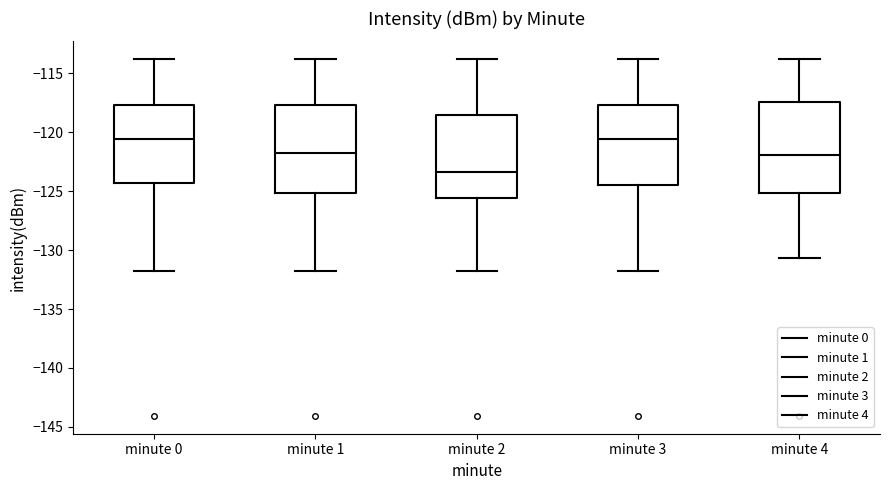

Where is the lower edge of the box for minute 1 on the y-axis? The values are not printed on the chart, so give them approximately, as read against the axis.

-125.0